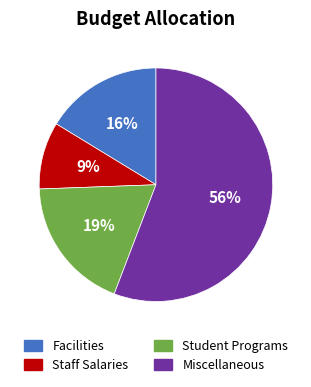

To the nearest percent, what is the average slice percentage?

25%